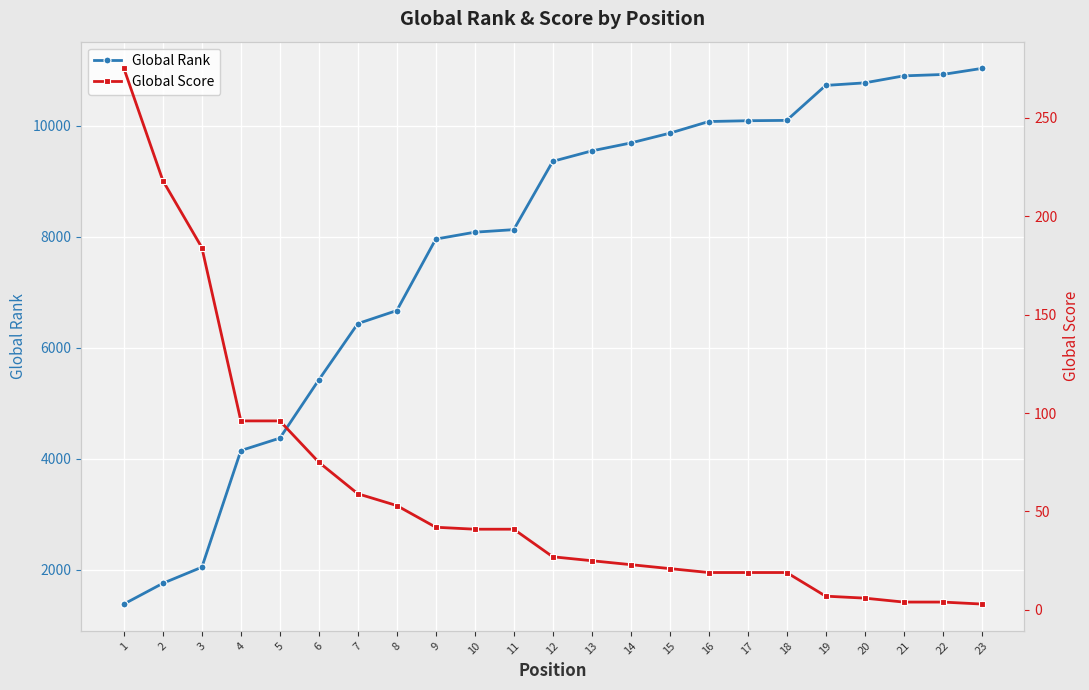

True or false: Global Score and Global Rank cross at least once.

False